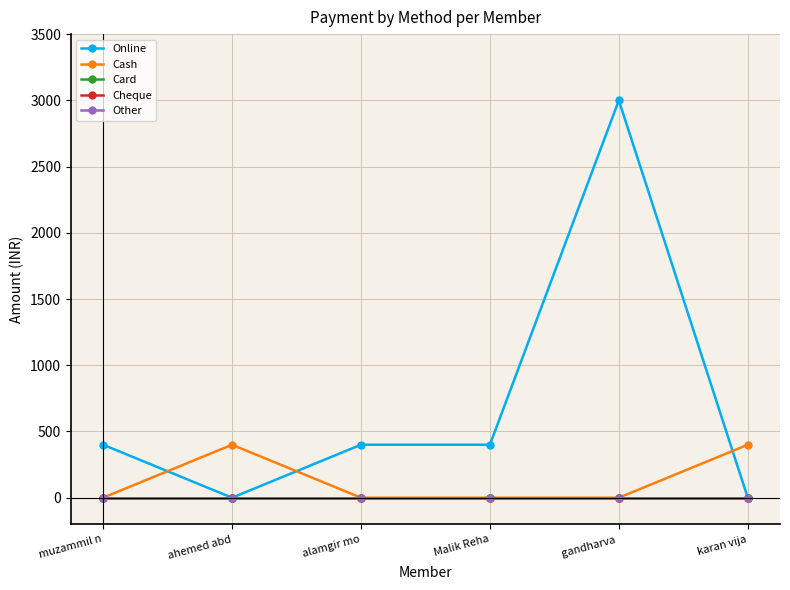

True or false: Cash has a value of 0 at Malik Reha.

True